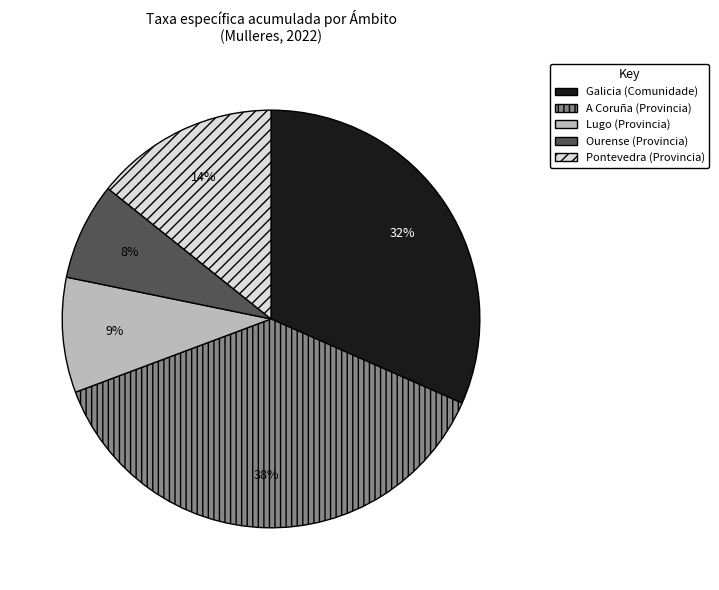

What is the smallest slice in the pie chart?

Ourense (Provincia)